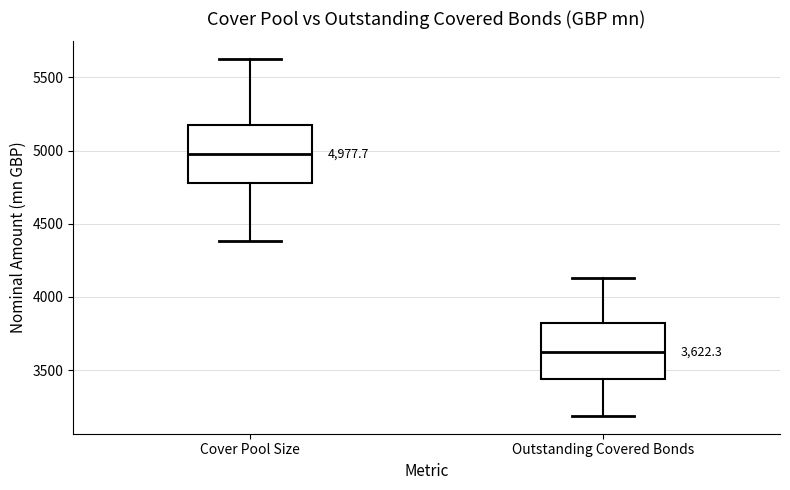

Which box has the highest median line?

Cover Pool Size